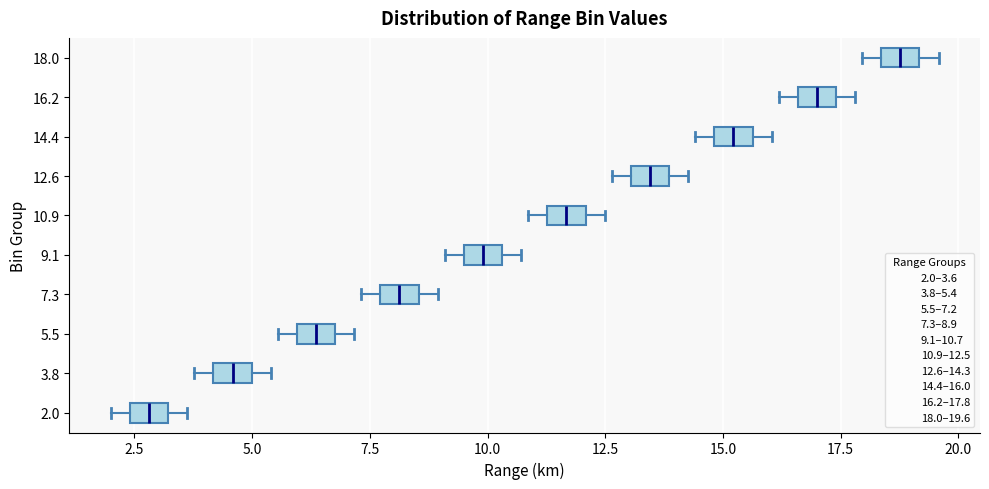

Which box has the furthest to the right median line?

18.0